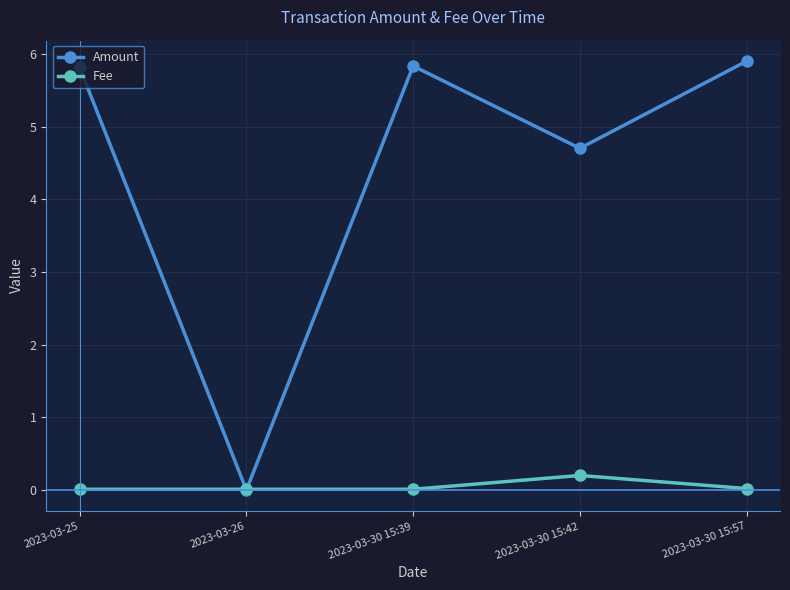

Is the value of Amount at 2023-03-30 15:42 greater than the value of Fee at 2023-03-30 15:42?

Yes